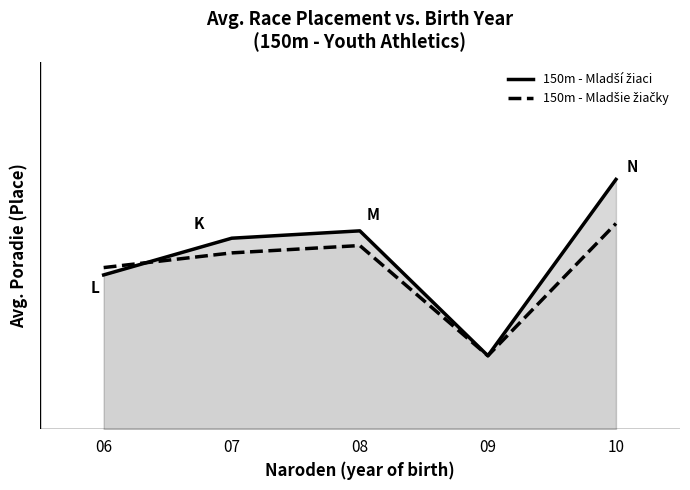

Reading left to right, list all the values displayed in this chart.

150m - Mladší žiaci: 06=2.1	07=2.6	08=2.7	09=1.0	10=3.4
150m - Mladšie žiačky: 06=2.2	07=2.4	08=2.5	09=1.0	10=2.8